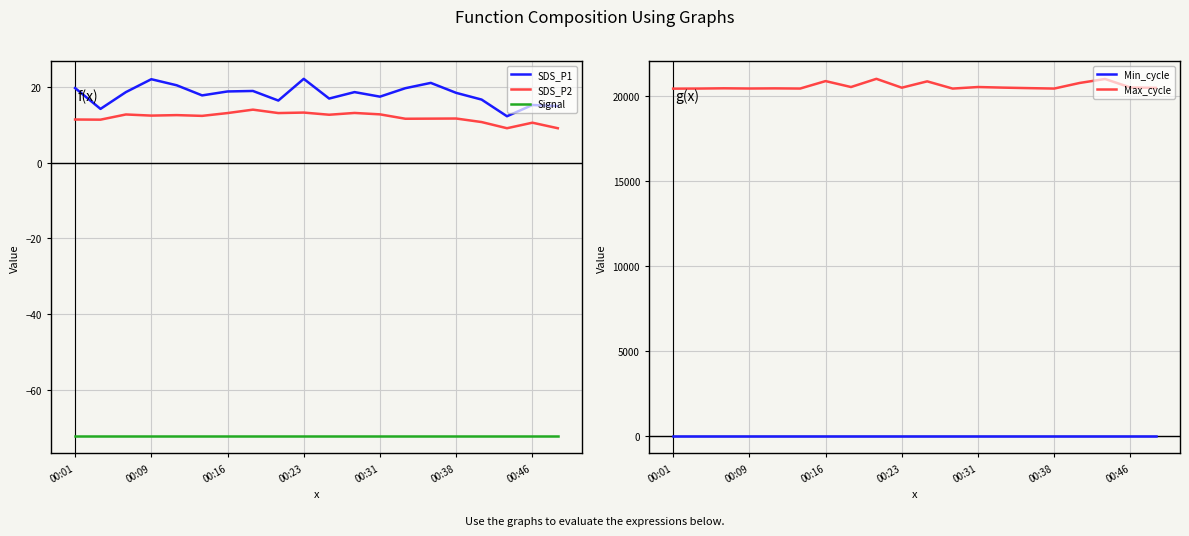

True or false: SDS_P2 has a value of 10.5 at 00:46.

True